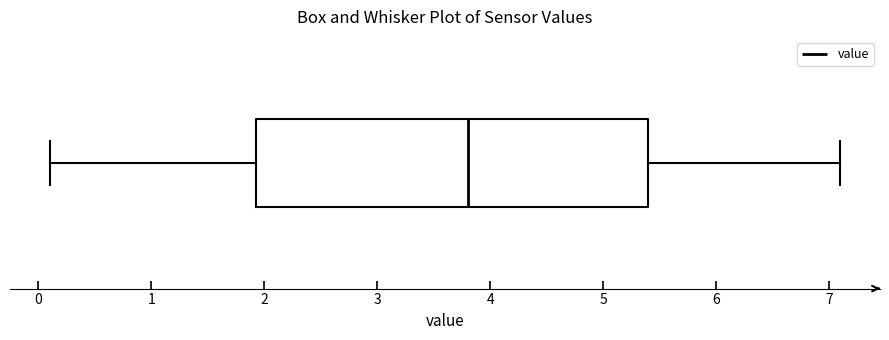

Read this box plot against the x-axis: the position of the median line, the range covered by the box, and the ends of both whiskers. The values are not printed on the chart, so give them approximately, as read against the axis.

median 3.8, box 1.9 to 5.4, whiskers 0.1 to 7.1